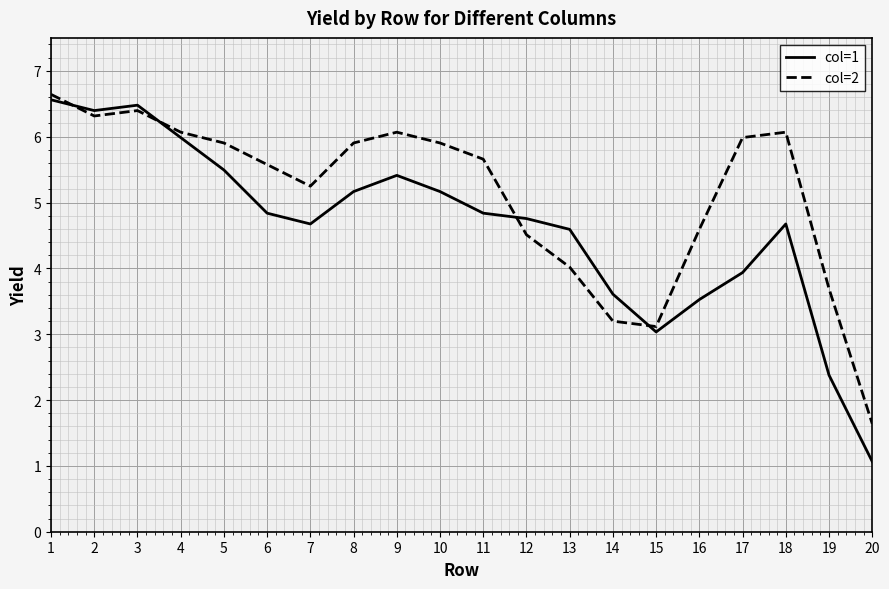

Is it true that col=2 equals 3.3 at 1?

False